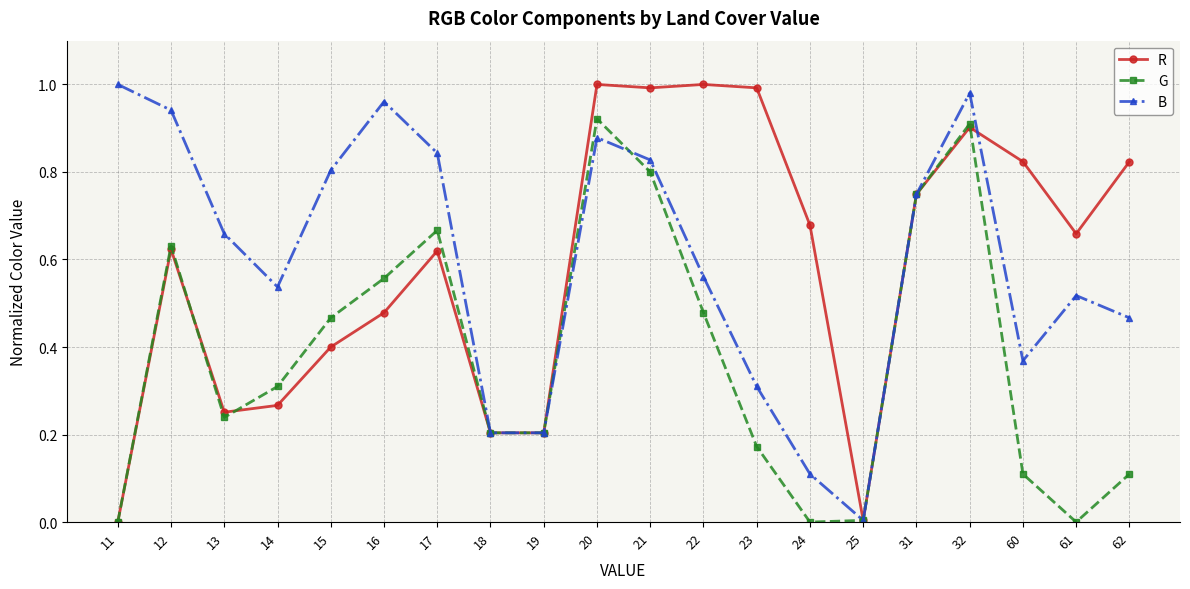

Which series changed the most between 11 and 20?

R